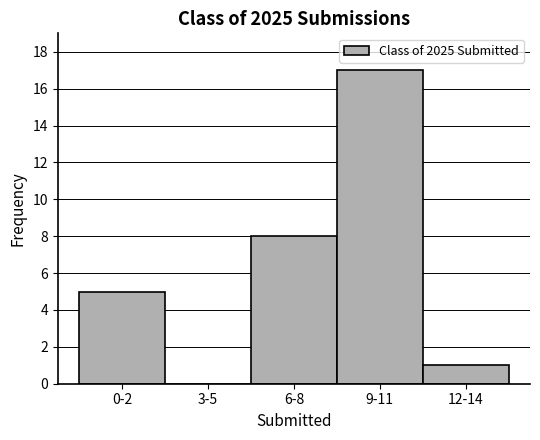

Reading right to left, what are all the values shown in this chart?

12-14=1	9-11=17	6-8=8	3-5=0	0-2=5